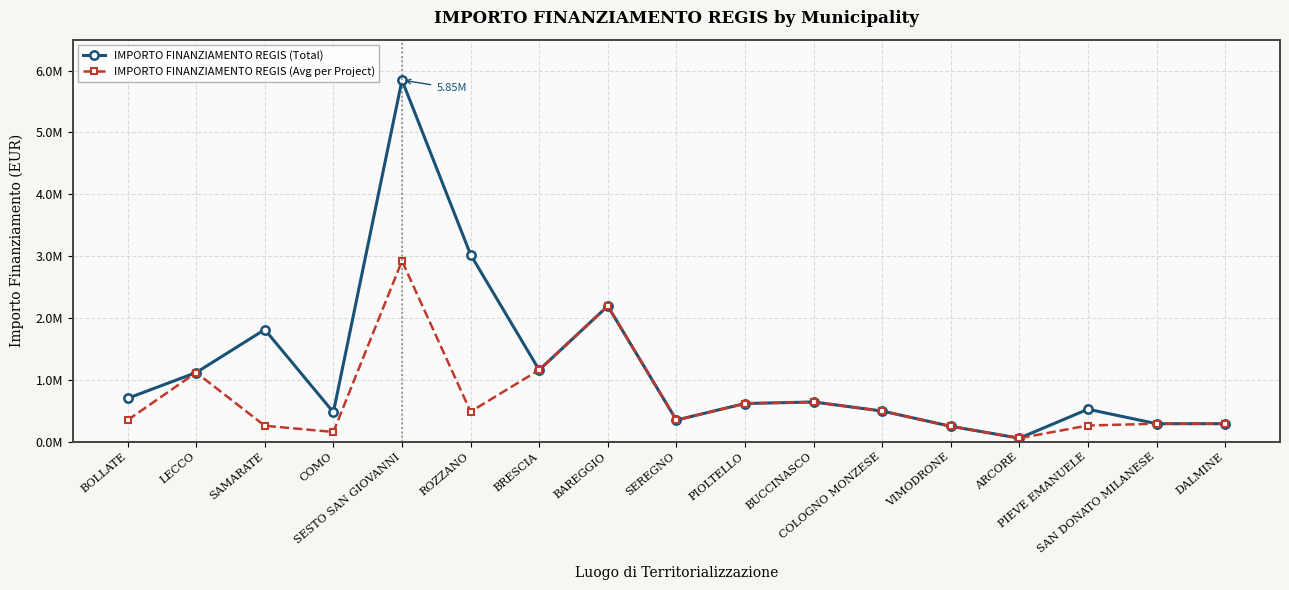

At which label does IMPORTO FINANZIAMENTO REGIS (Total) reach its minimum?

ARCORE